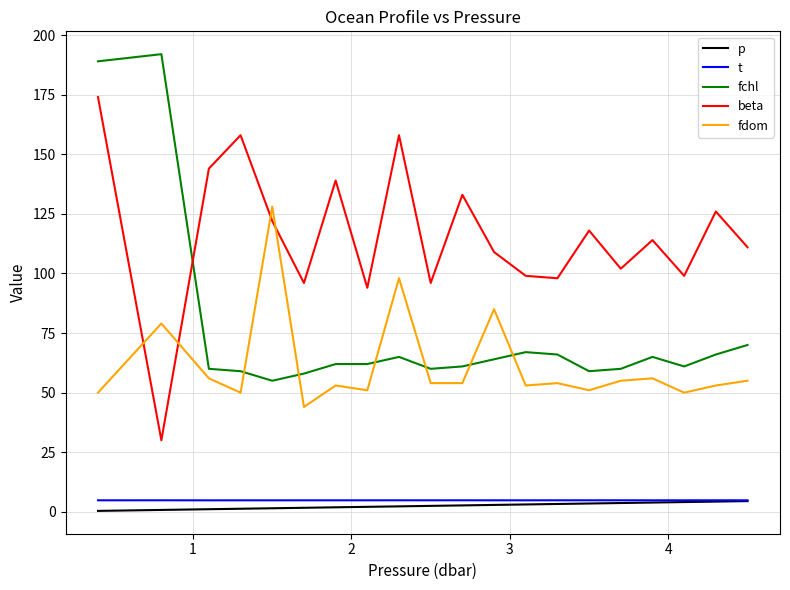

What is the maximum value for t?

4.9